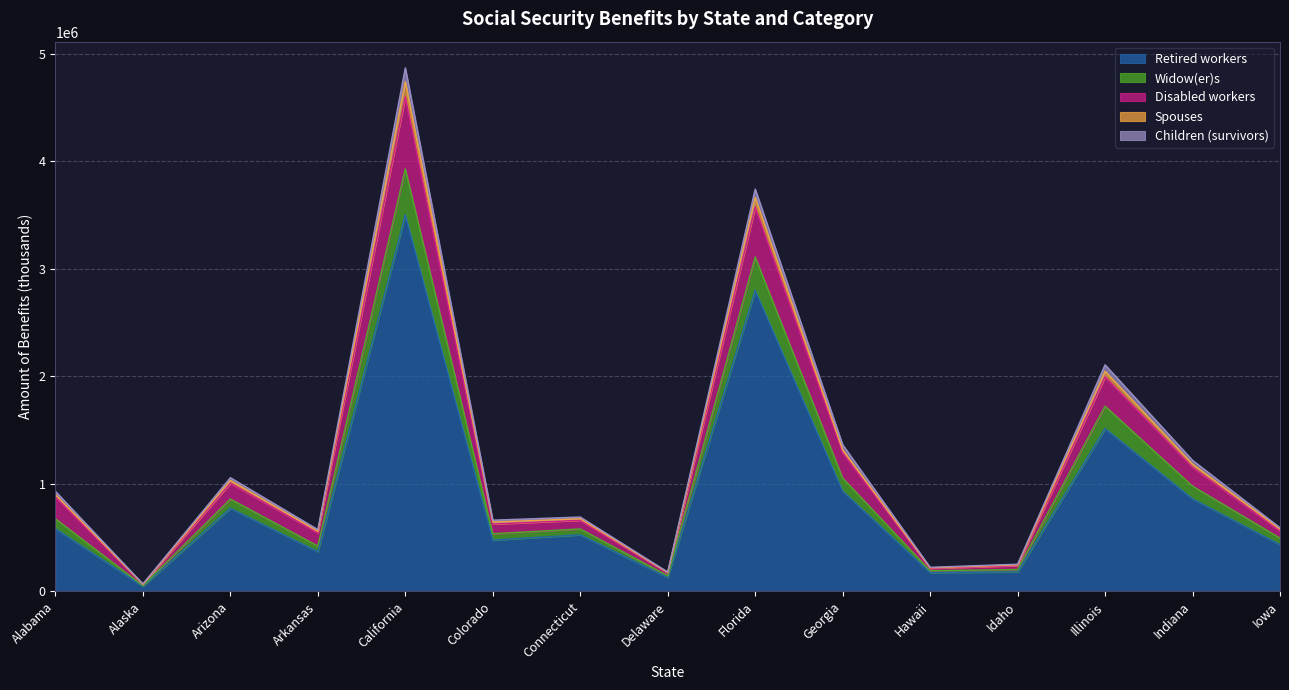

True or false: Retired workers has a value of 2799667 at Florida.

True